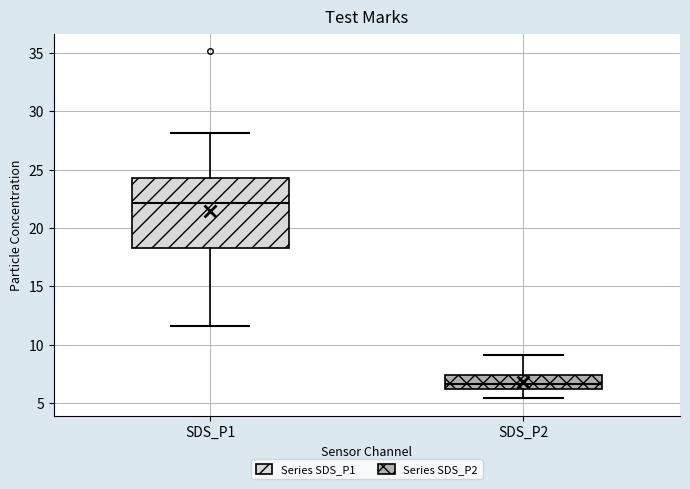

Where is the upper edge of the box for SDS_P1 on the y-axis? The values are not printed on the chart, so give them approximately, as read against the axis.

24.5